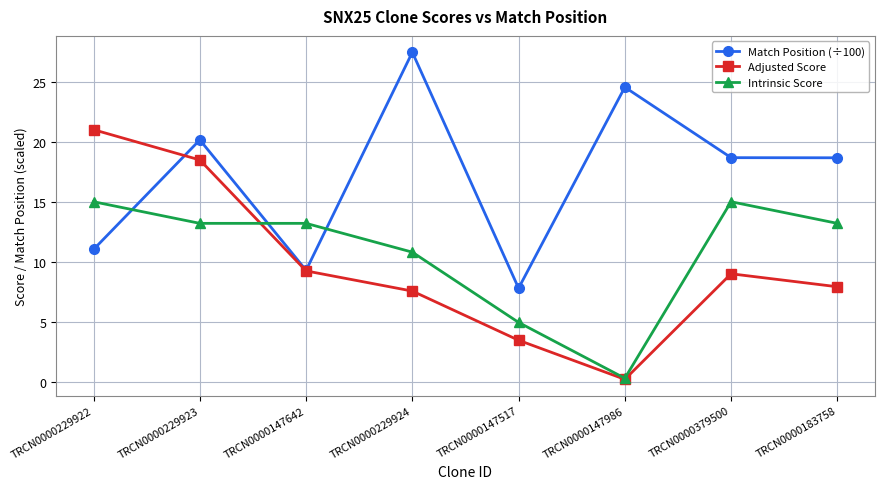

Is it true that Adjusted Score equals 9.2 at TRCN0000147642?

True